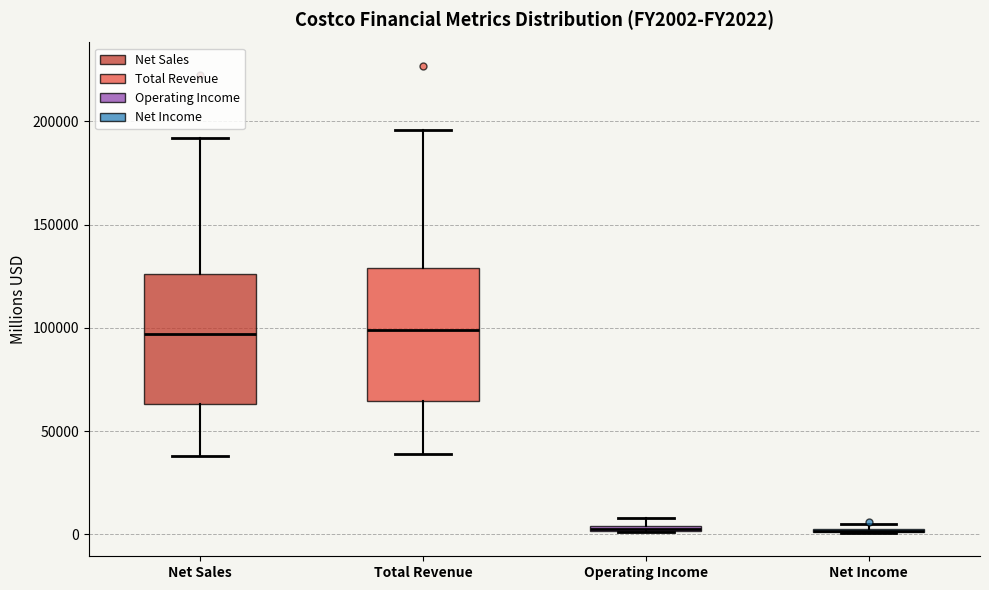

Where does the median line of the box for Total Revenue sit on the y-axis? The values are not printed on the chart, so give them approximately, as read against the axis.

100000